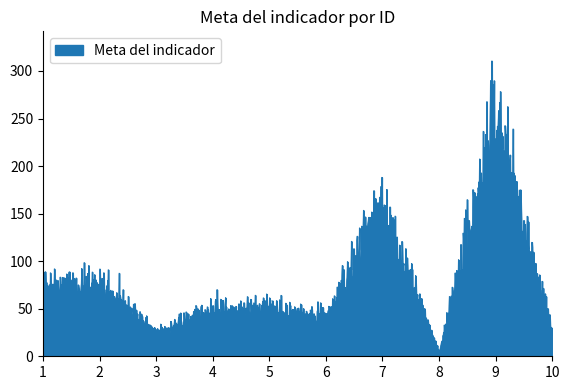

What is the difference between the maximum and minimum values?

306.7